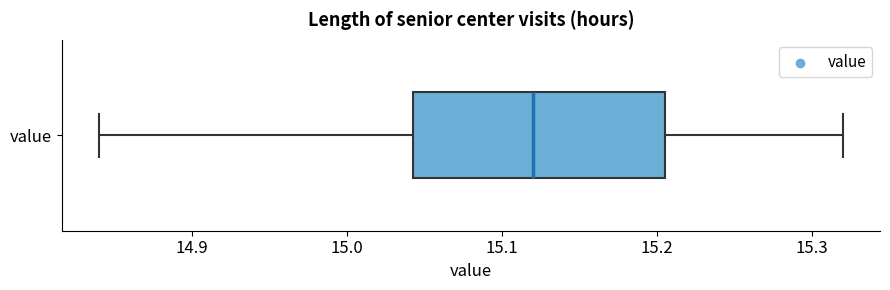

Transcribe this box plot: give where the median line is, the range the box spans, and where the two whiskers end, as read against the x-axis. The values are not printed on the chart, so give them approximately, as read against the axis.

median 15.12, box 15.04 to 15.21, whiskers 14.84 to 15.32